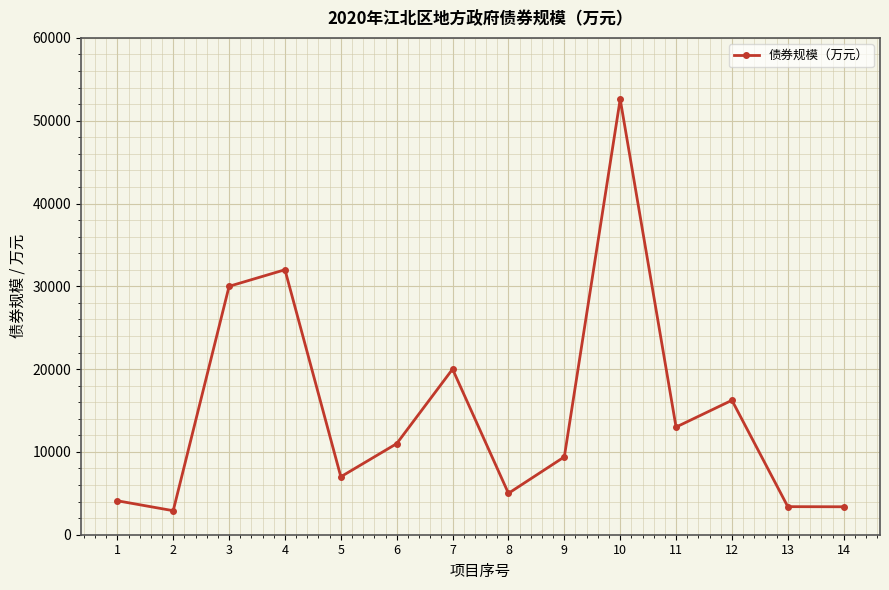

Which category has the highest value across all series?

10